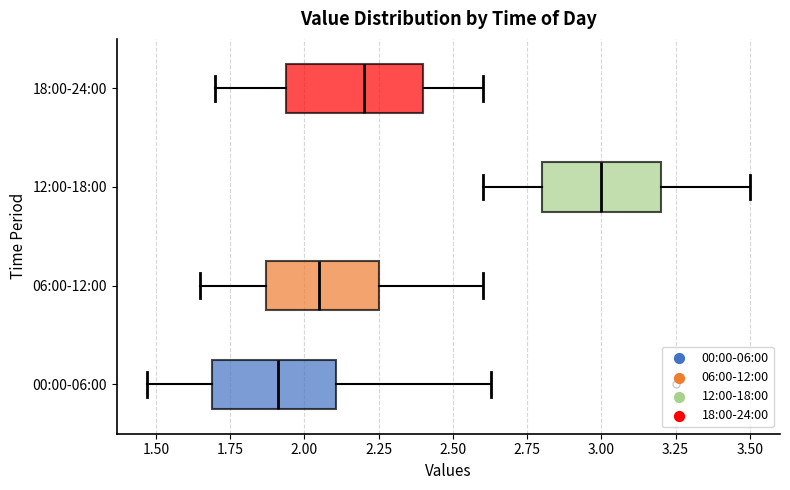

Reading bottom to top, read every box against the x-axis: the position of its median line, the range the box covers, and the ends of its whiskers. The values are not printed on the chart, so give them approximately, as read against the axis.

00:00-06:00: median 1.90, box 1.70 to 2.10, whiskers 1.45 to 2.65
06:00-12:00: median 2.05, box 1.85 to 2.25, whiskers 1.65 to 2.60
12:00-18:00: median 3.00, box 2.80 to 3.20, whiskers 2.60 to 3.50
18:00-24:00: median 2.20, box 1.95 to 2.40, whiskers 1.70 to 2.60